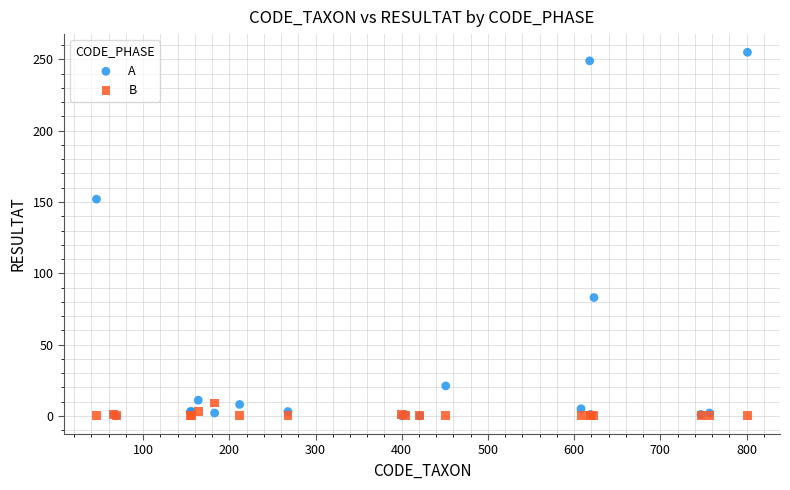

Which series reaches the maximum Y coordinate?

A